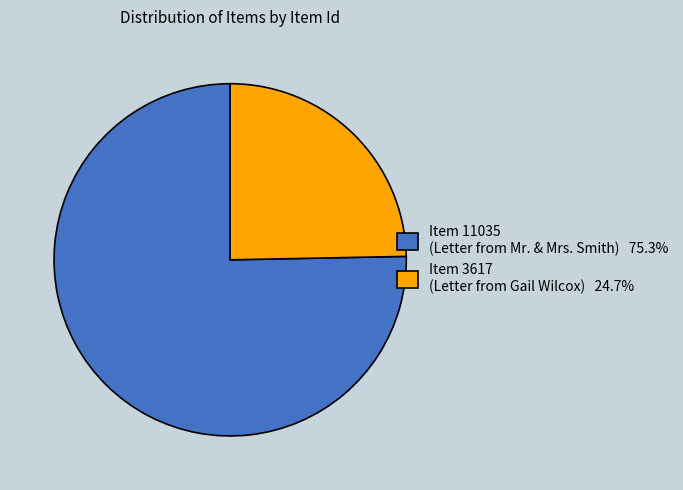

Do Item 3617 (Letter from Gail Wilcox) 24.7% and Item 11035 (Letter from Mr. & Mrs. Smith) 75.3% together represent more than half of the pie?

Yes